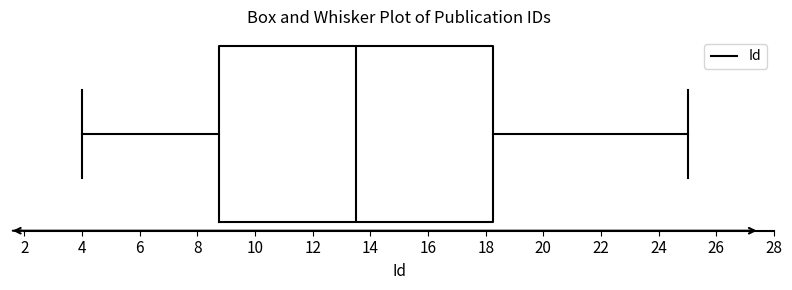

Read this box plot against the x-axis: the position of the median line, the range covered by the box, and the ends of both whiskers. The values are not printed on the chart, so give them approximately, as read against the axis.

median 13.6, box 8.8 to 18.2, whiskers 4.0 to 25.0